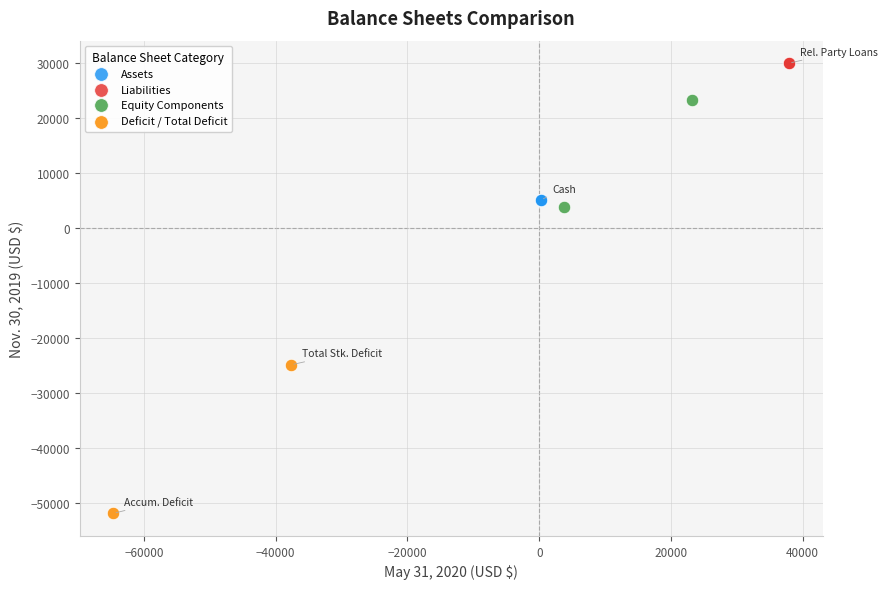

Which series contains the highest Y value?

Liabilities